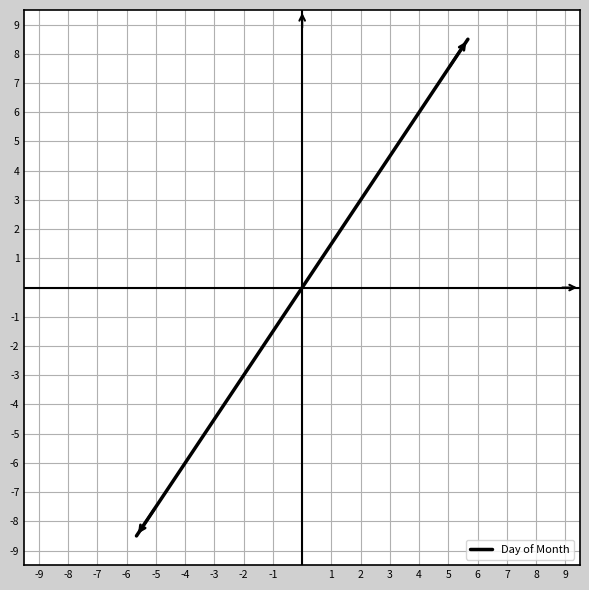

How many series are shown in this chart?

1